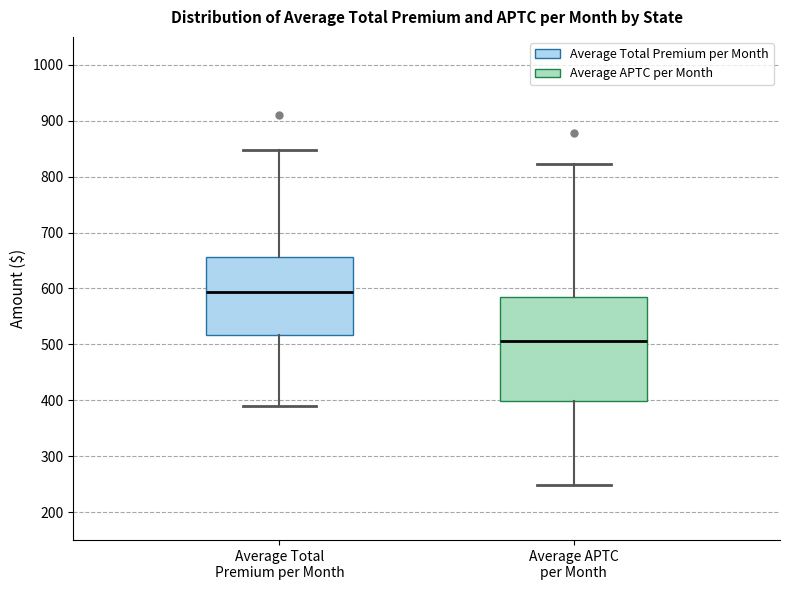

Comparing the boxes themselves (not the whiskers), which one is the tallest?

Average APTC per Month